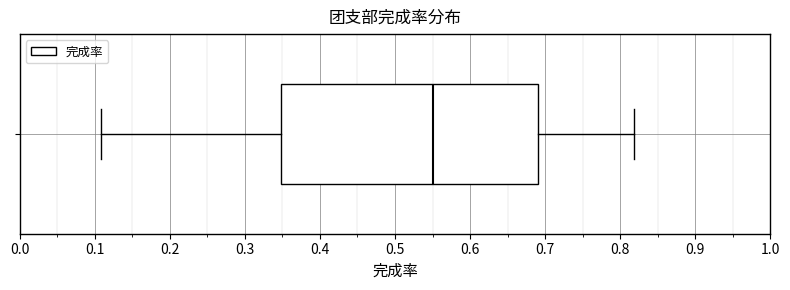

Read this box plot against the x-axis: the position of the median line, the range covered by the box, and the ends of both whiskers. The values are not printed on the chart, so give them approximately, as read against the axis.

median 0.55, box 0.35 to 0.69, whiskers 0.11 to 0.82